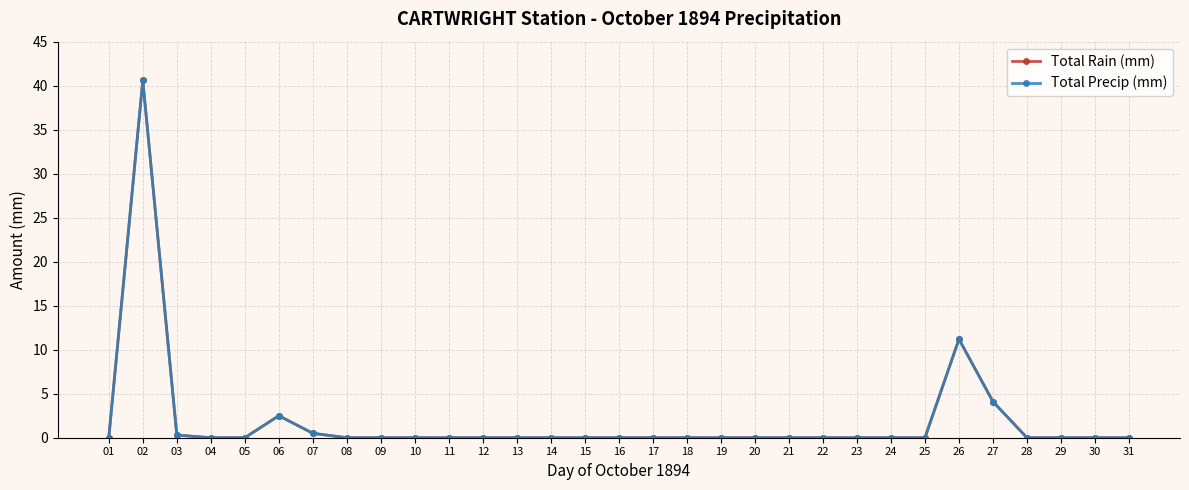

Where is Total Precip (mm) nearest to the value 20?

26